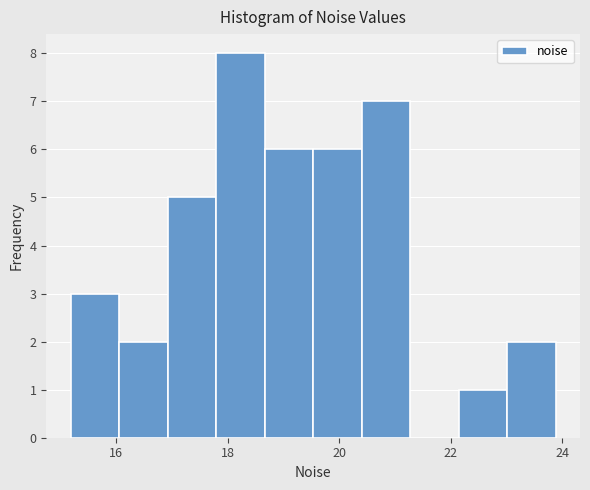

Reading left to right, list every bar in this chart as the range it spans on the x-axis followed by its height. Neither the bar edges nor the heights are printed on the chart, so give them approximately, as read against the axes.

15.2 to 16.0: 3
16.0 to 17.0: 2
17.0 to 17.8: 5
17.8 to 18.6: 8
18.6 to 19.6: 6
19.6 to 20.4: 6
20.4 to 21.2: 7
21.2 to 22.2: 0
22.2 to 23.0: 1
23.0 to 23.8: 2